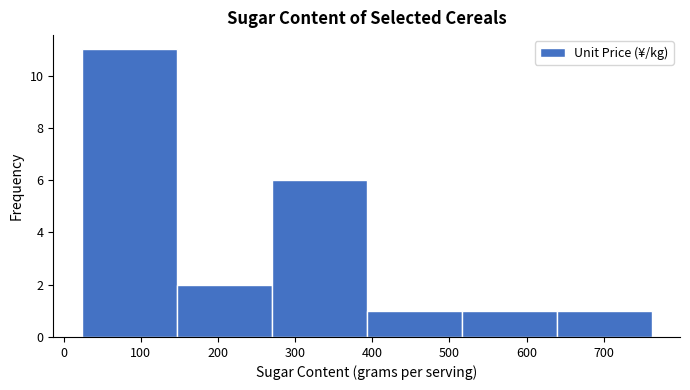

Which range on the x-axis has the tallest bar?

20 to 150